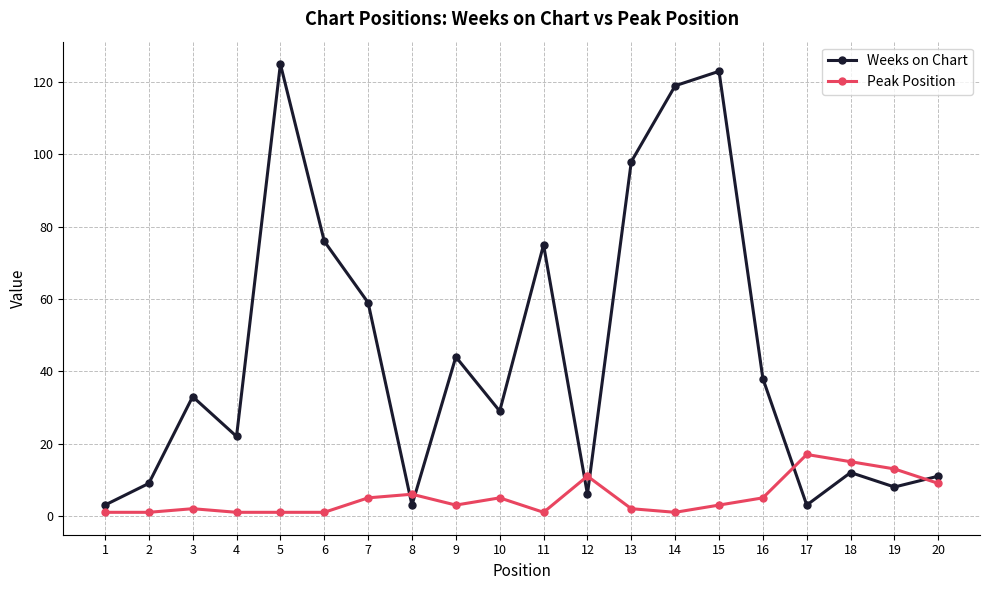

The value of Peak Position at 1 is 1. True or false?

True